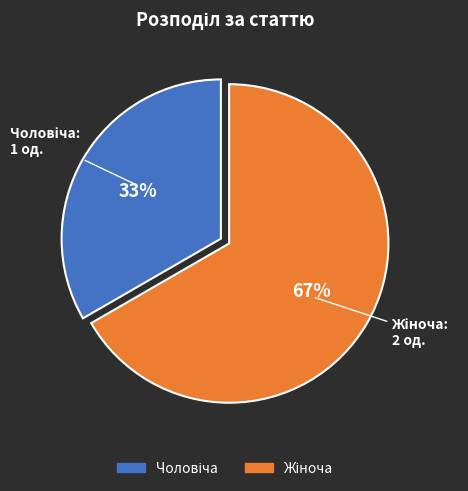

Is there a majority slice in this chart?

Yes